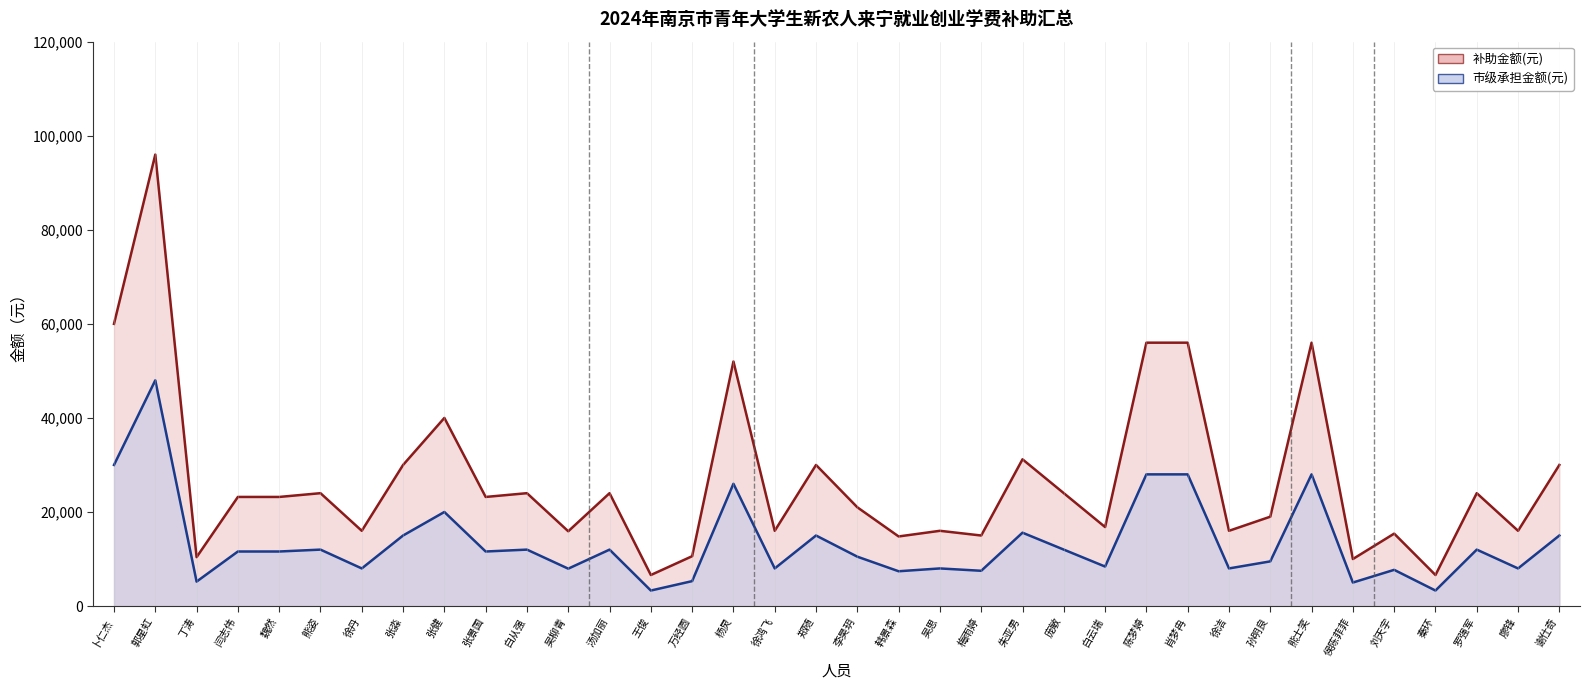

Reading left to right, extract all data points from this chart.

补助金额(元): 卜仁杰=60000	郭星虹=96000	丁涛=10400	闫志伟=23200	魏然=23200	熊姿=24000	徐丹=16000	张淼=30000	张健=40000	张景国=23200	白从强=24000	吴柳青=15900	汤加丽=24000	王俊=6600	万经圆=10600	杨炅=52000	徐鸿飞=16000	郑随=30000	李昊玥=21000	韩景森=14800	吴思=16000	梅雨婷=15000	朱亚男=31200	庞敏=24000	白云瑞=16800	陈梦婷=56000	肖梦冉=56000	徐洁=16000	孙明良=19000	熊士笑=56000	侯陈菲菲=10000	刘天宇=15400	秦环=6600	罗强军=24000	廖锋=16000	谢仕奇=30000
市级承担金额(元): 卜仁杰=30000	郭星虹=48000	丁涛=5200	闫志伟=11600	魏然=11600	熊姿=12000	徐丹=8000	张淼=15000	张健=20000	张景国=11600	白从强=12000	吴柳青=7950	汤加丽=12000	王俊=3300	万经圆=5300	杨炅=26000	徐鸿飞=8000	郑随=15000	李昊玥=10500	韩景森=7400	吴思=8000	梅雨婷=7500	朱亚男=15600	庞敏=12000	白云瑞=8400	陈梦婷=28000	肖梦冉=28000	徐洁=8000	孙明良=9500	熊士笑=28000	侯陈菲菲=5000	刘天宇=7700	秦环=3300	罗强军=12000	廖锋=8000	谢仕奇=15000